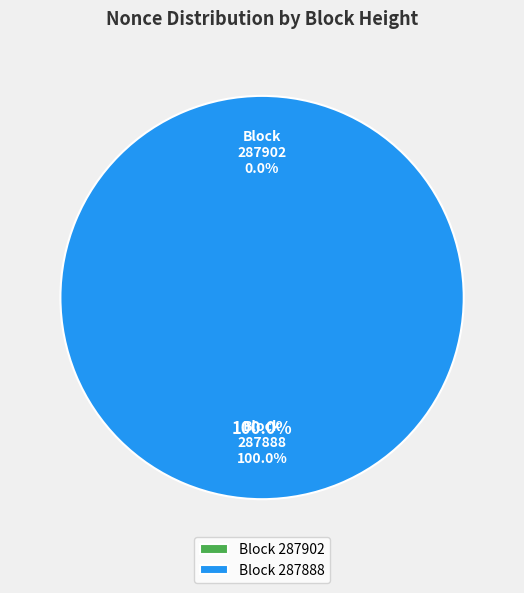

How many segments does this pie chart have?

2